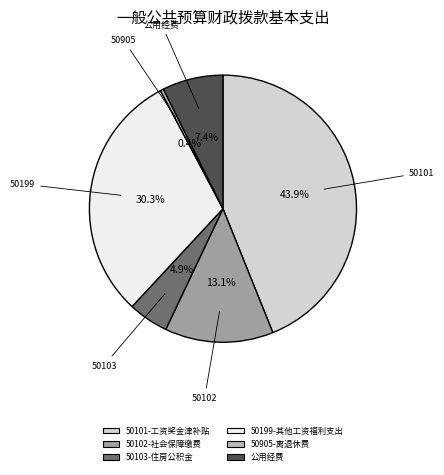

What portion of the pie excludes 50102-社会保障缴费?

86.9%